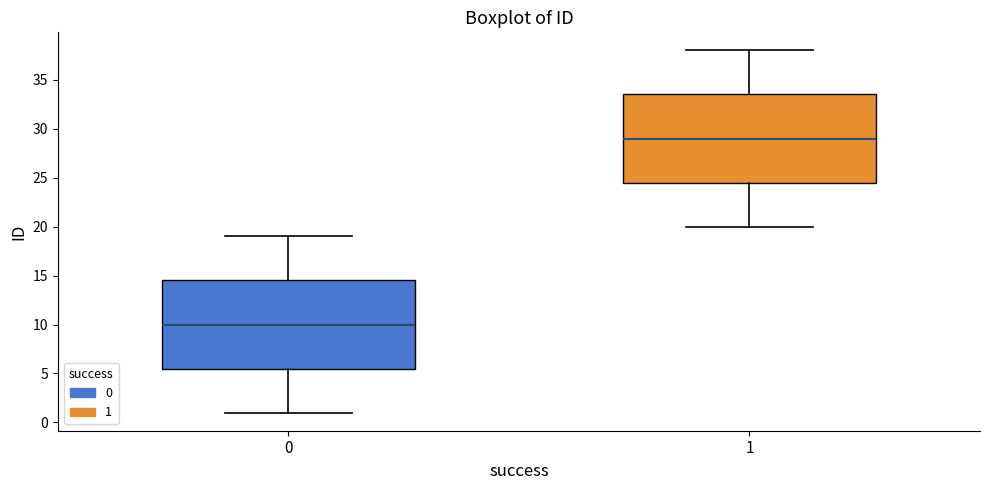

Which box has the lowest median line?

0